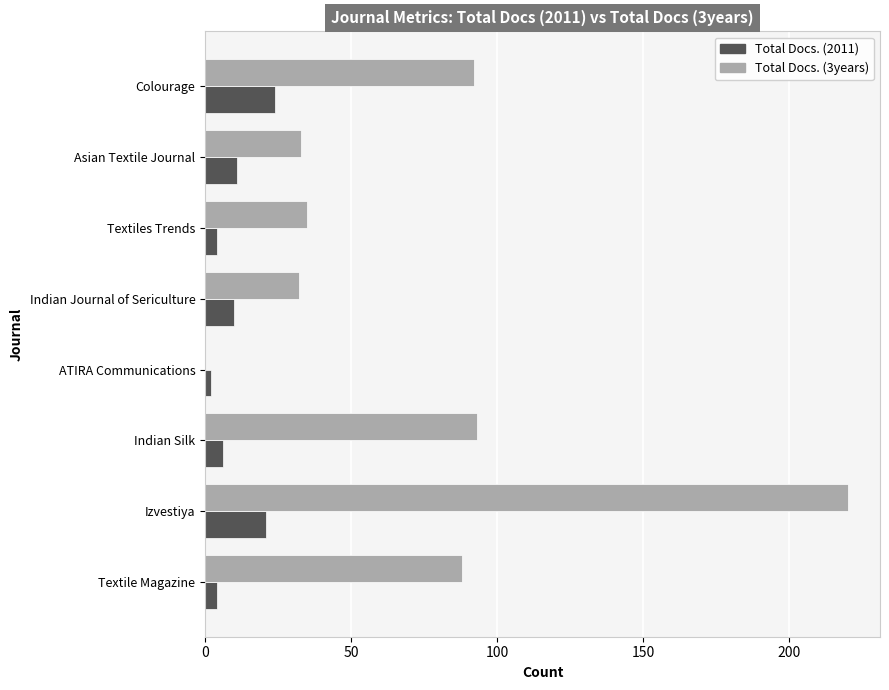

Which series changed the most between Colourage and Asian Textile Journal?

Total Docs. (3years)